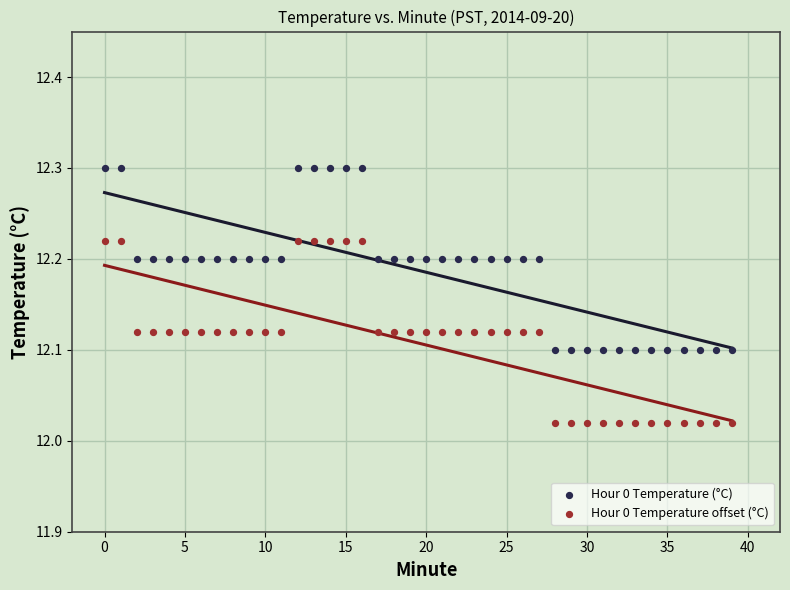

Across all data points, what is the range of Y values (max minus min)?

0.3